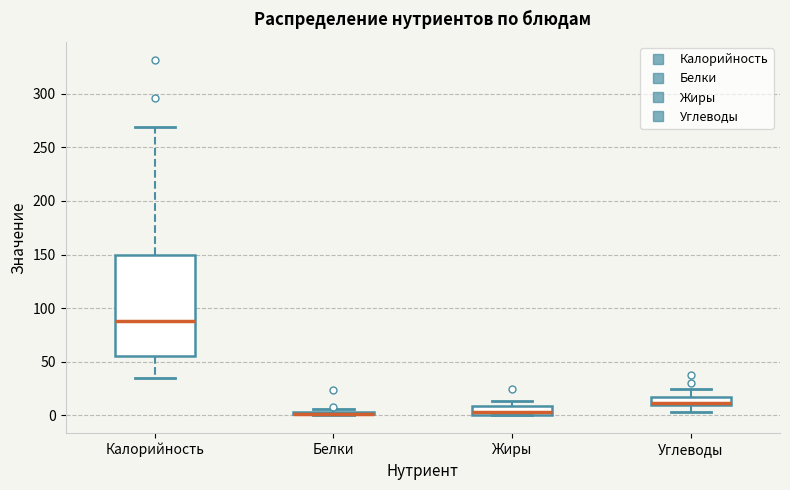

Comparing the boxes themselves (not the whiskers), which one is the tallest?

Калорийность